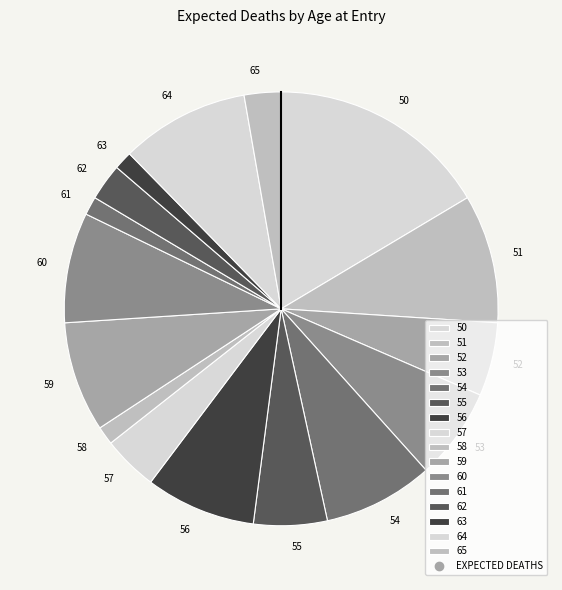

How many slices are in this pie chart?

16